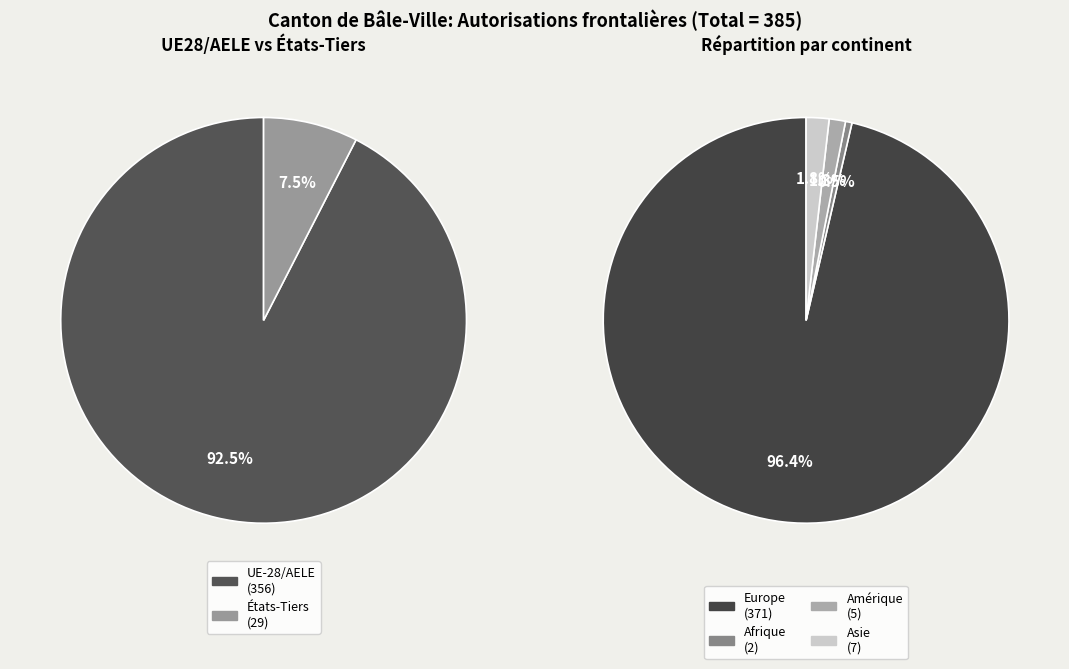

Combined, do Asie and Europe account for over 50%?

Yes